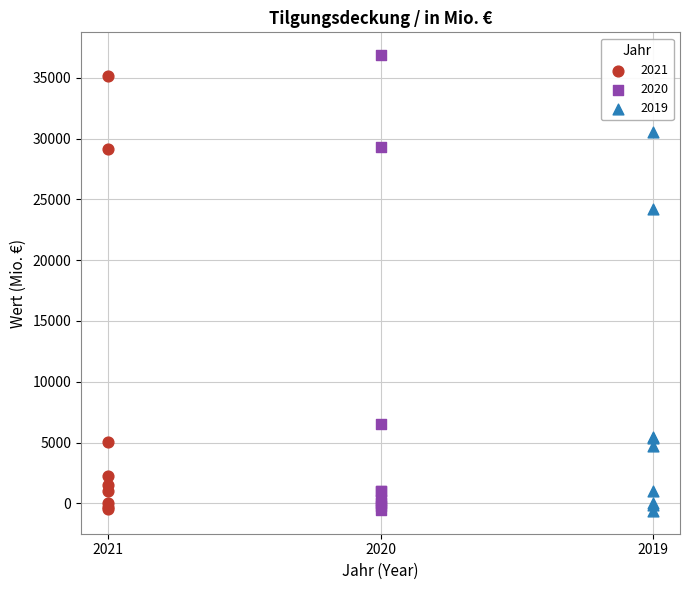

Which series reaches the maximum Y coordinate?

2020